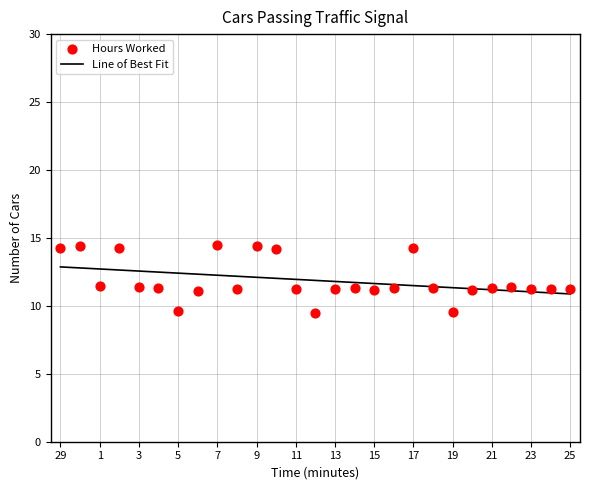

Between 25 and 9, which is larger?

9